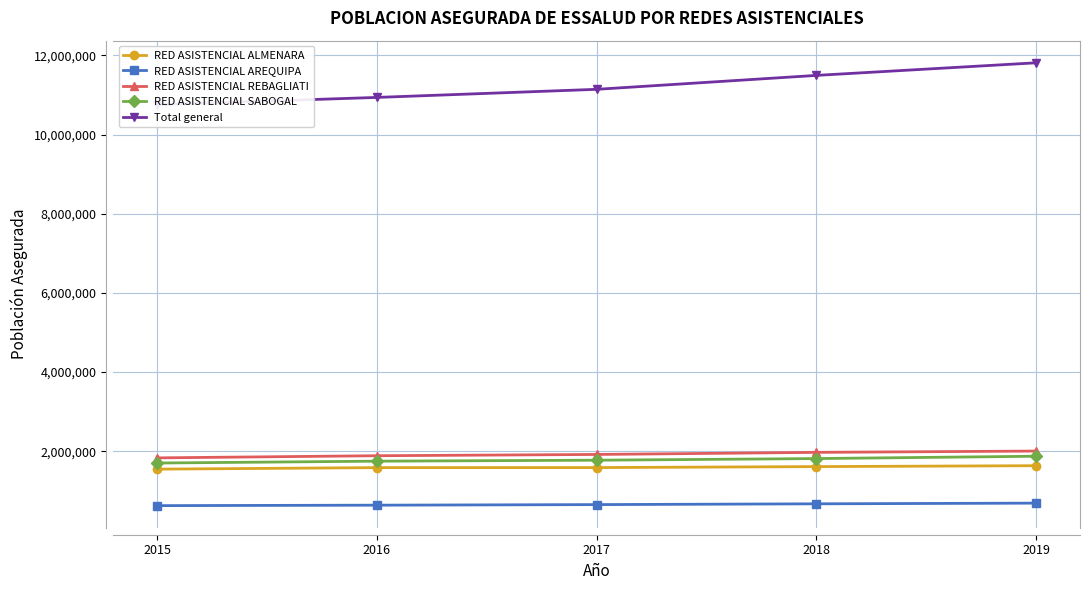

What is the approximate value of RED ASISTENCIAL AREQUIPA at 2016?

637964